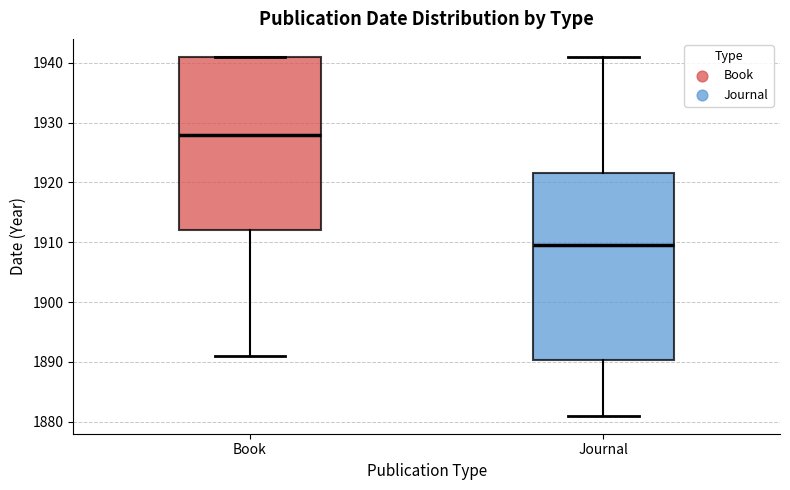

Reading left to right, transcribe this box plot: for each box, give where its median line is, the range the box spans, and where its two whiskers end, as read against the y-axis. The values are not printed on the chart, so give them approximately, as read against the axis.

Book: median 1928, box 1912 to 1941, whiskers 1891 to 1941
Journal: median 1910, box 1890 to 1922, whiskers 1881 to 1941